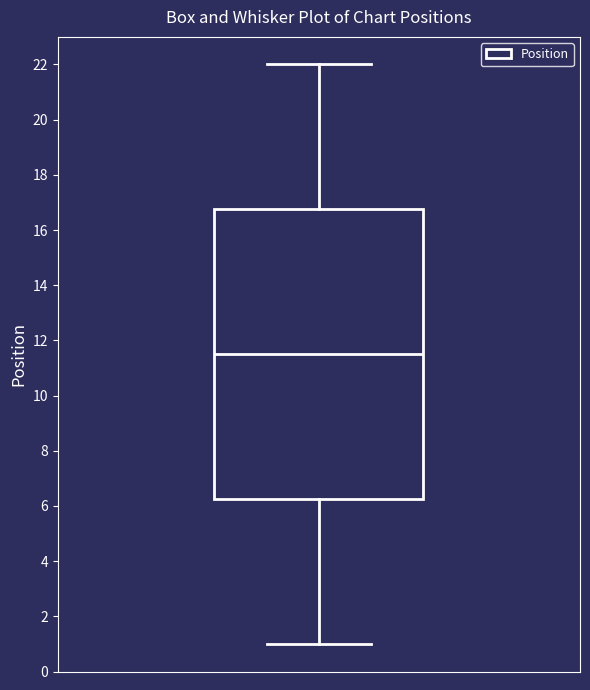

Read this box plot against the y-axis: the position of the median line, the range covered by the box, and the ends of both whiskers. The values are not printed on the chart, so give them approximately, as read against the axis.

median 11.6, box 6.2 to 16.8, whiskers 1.0 to 22.0